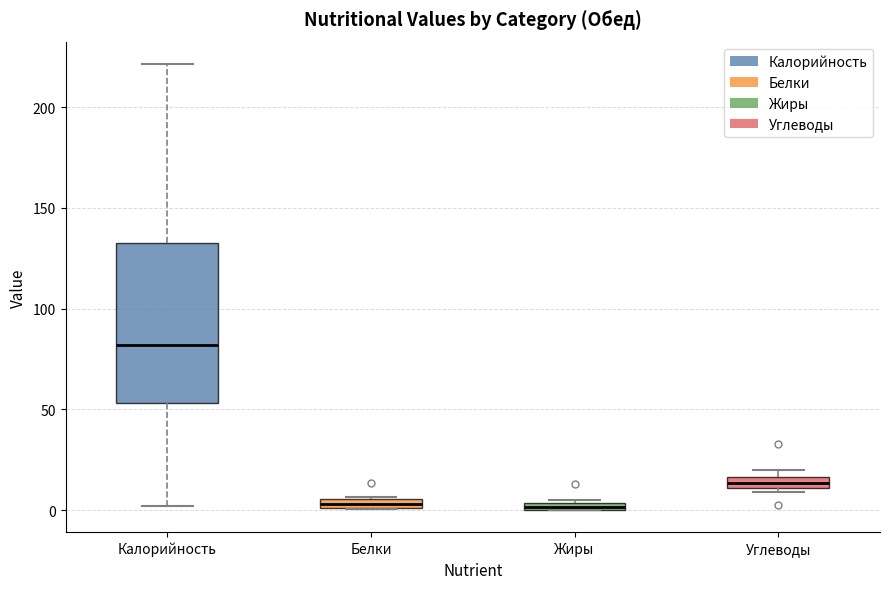

Where is the lower edge of the box for Жиры on the y-axis? The values are not printed on the chart, so give them approximately, as read against the axis.

0